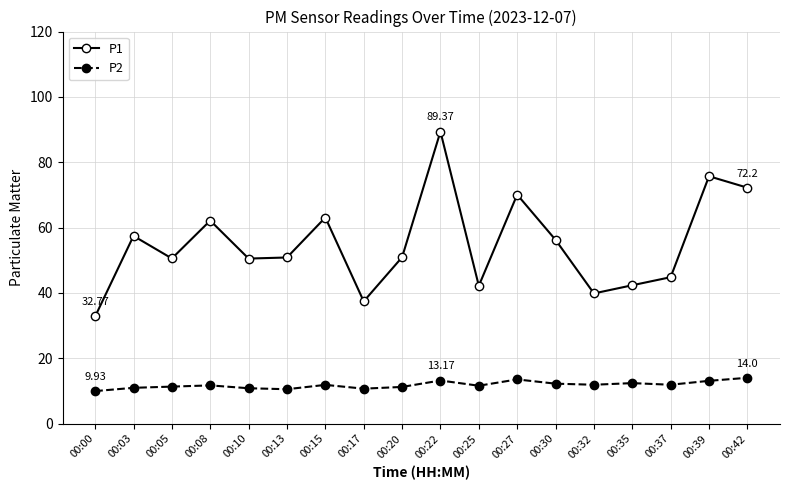

At which category does P1 reach its first local valley?

00:05